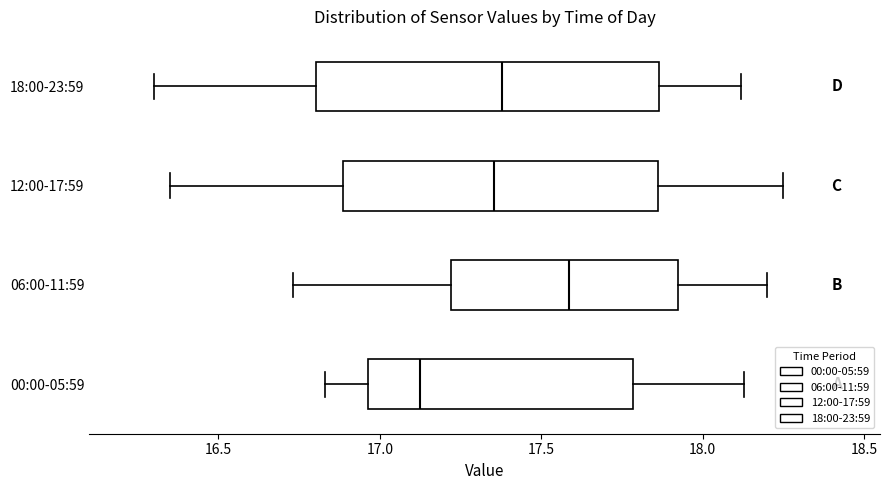

Where is the right edge of the box for 18:00-23:59 on the x-axis? The values are not printed on the chart, so give them approximately, as read against the axis.

17.85